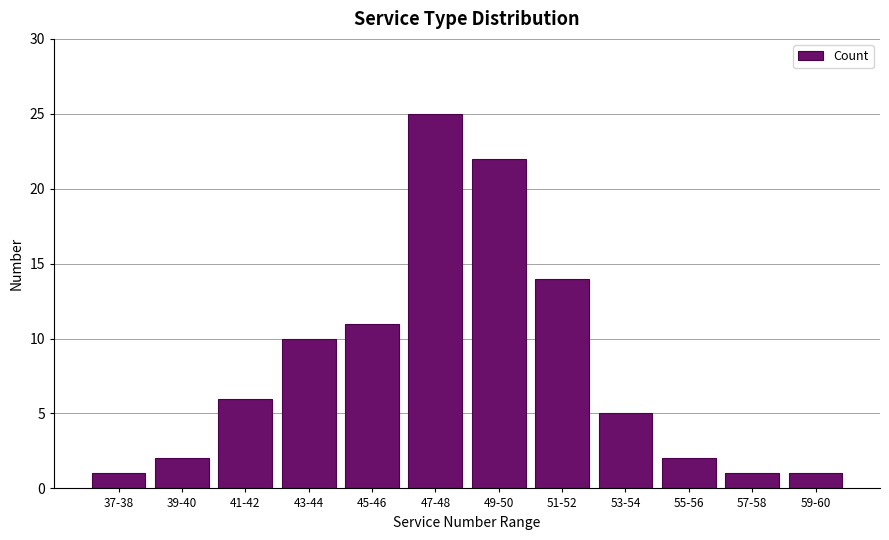

Reading right to left, extract all data points from this chart.

1	1	2	5	14	22	25	11	10	6	2	1